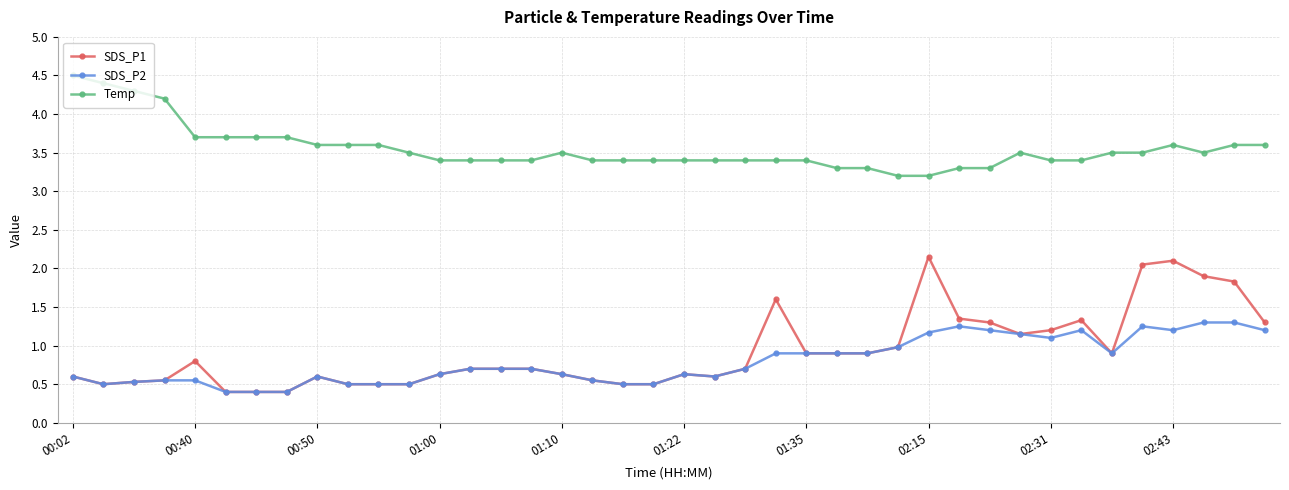

What is the greatest value displayed?

4.5